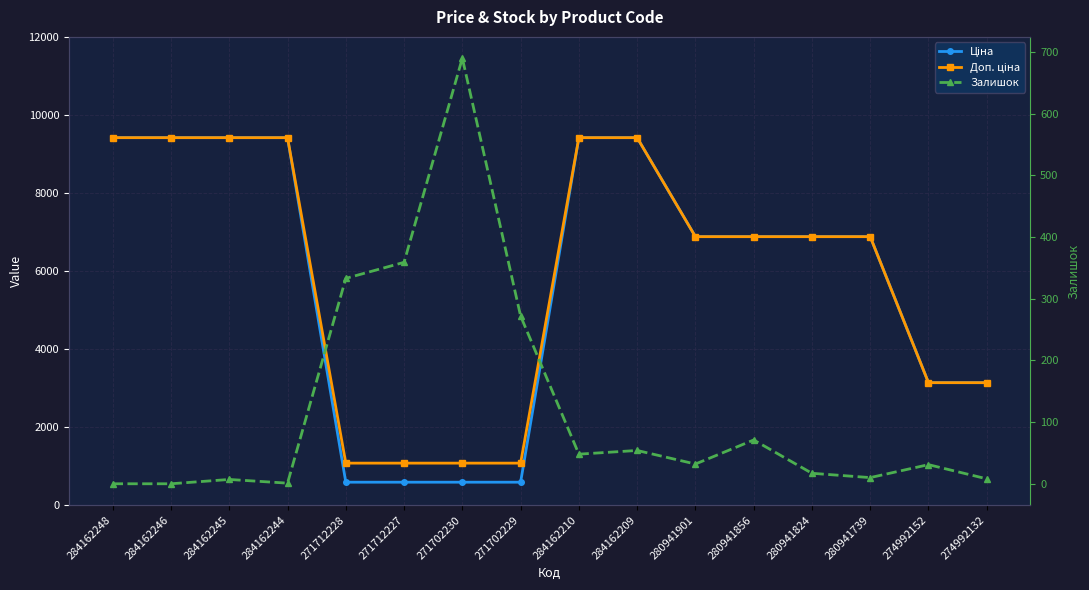

What is the label of the 11th point from the left?

280941901